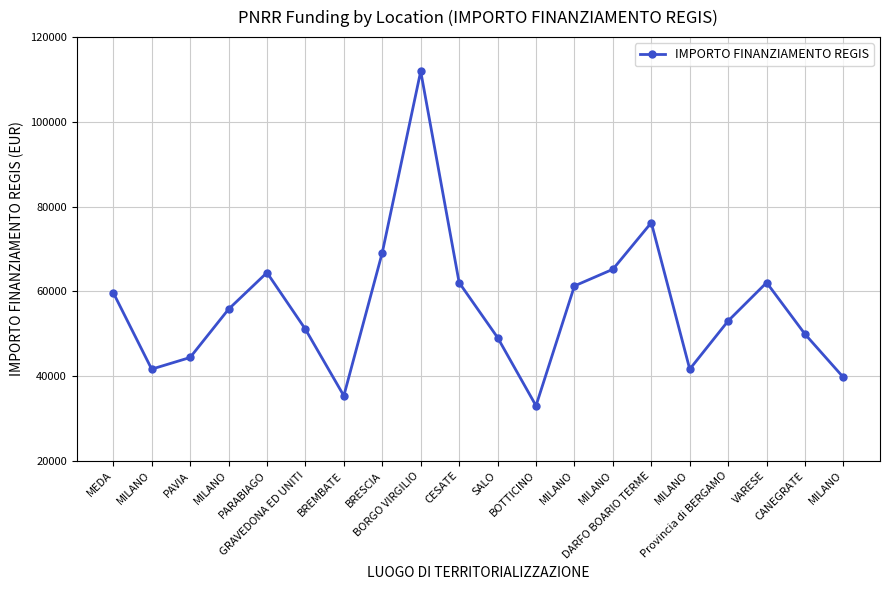

How many lines are shown in the chart?

1